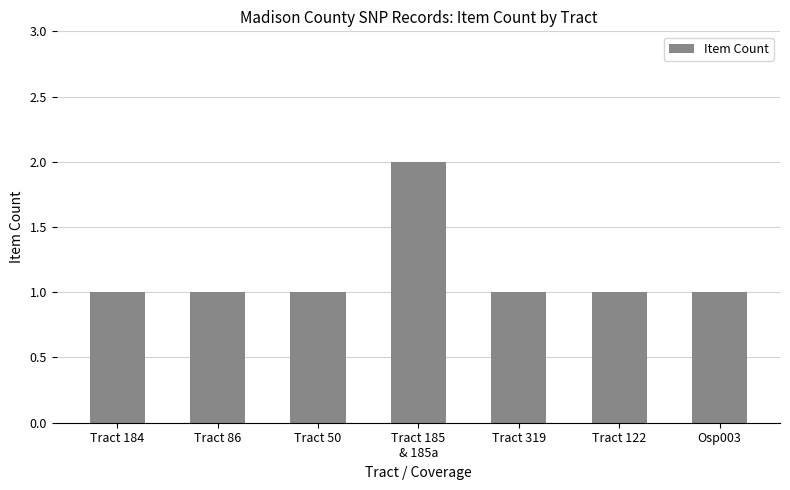

What is the smallest value displayed?

1